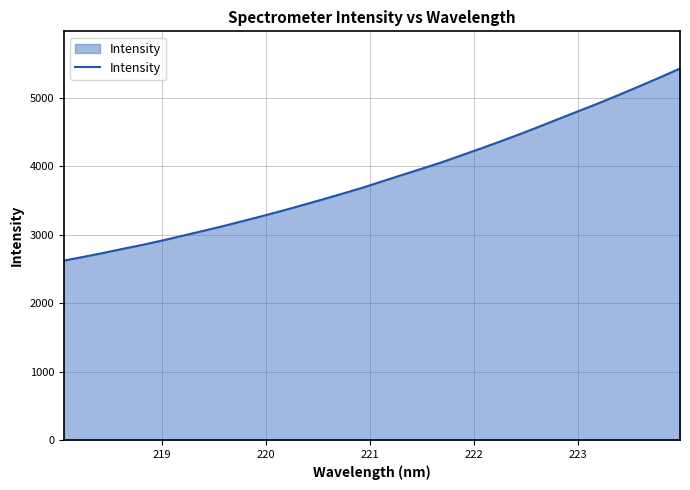

What is the minimum value shown in the chart?

2624.5